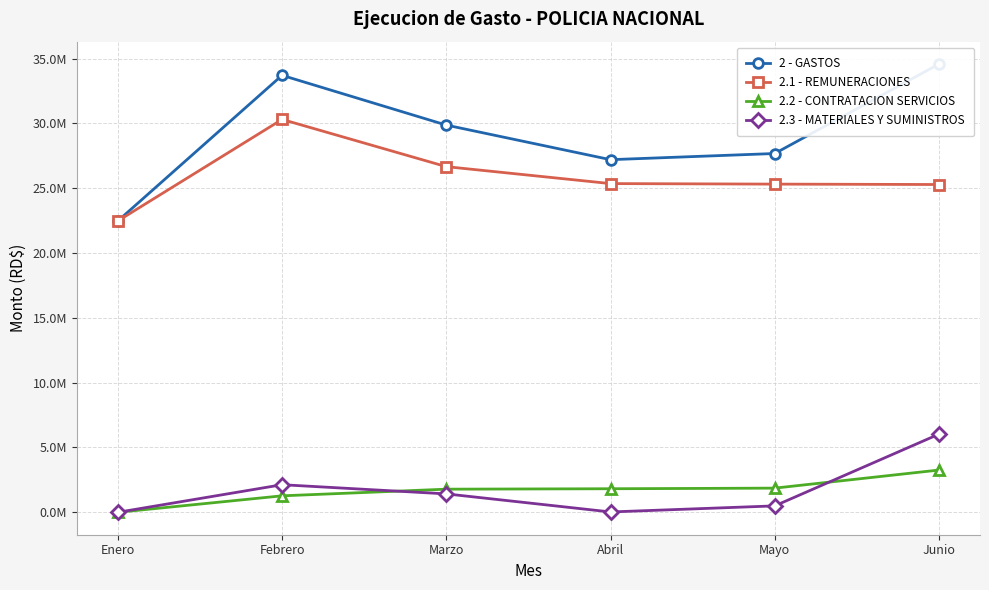

What is the maximum value shown in the chart?

34571122.8